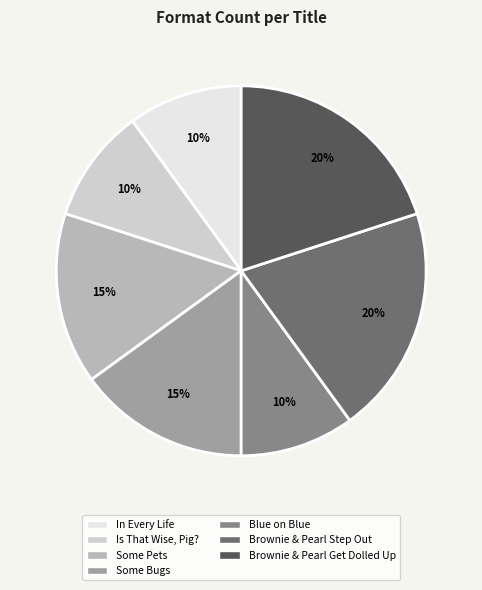

Is the sum of Brownie & Pearl Get Dolled Up and Blue on Blue greater than half?

No